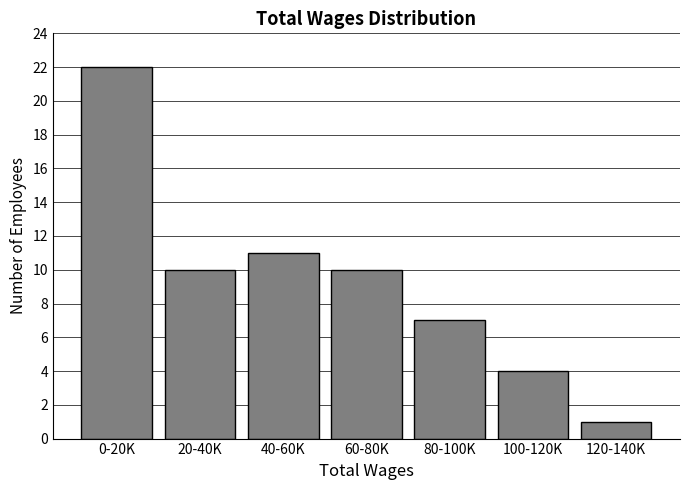

Reading right to left, list all the values displayed in this chart.

1	4	7	10	11	10	22